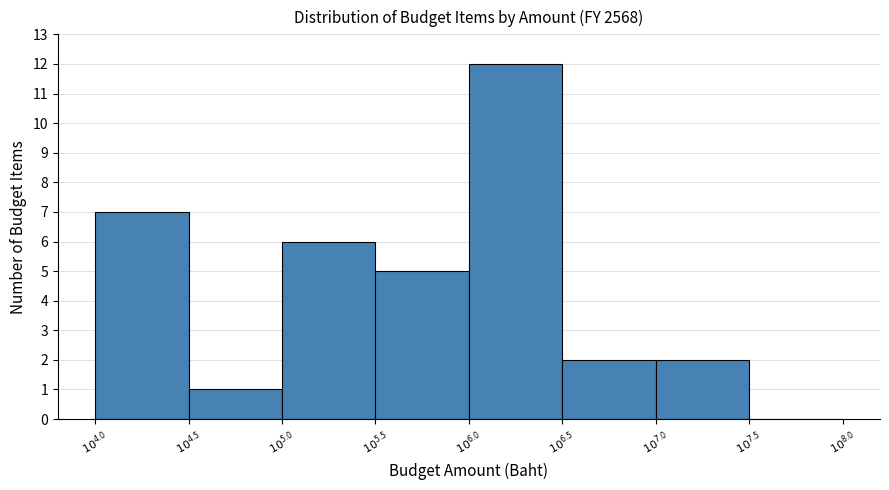

What is the sum of all values?

35